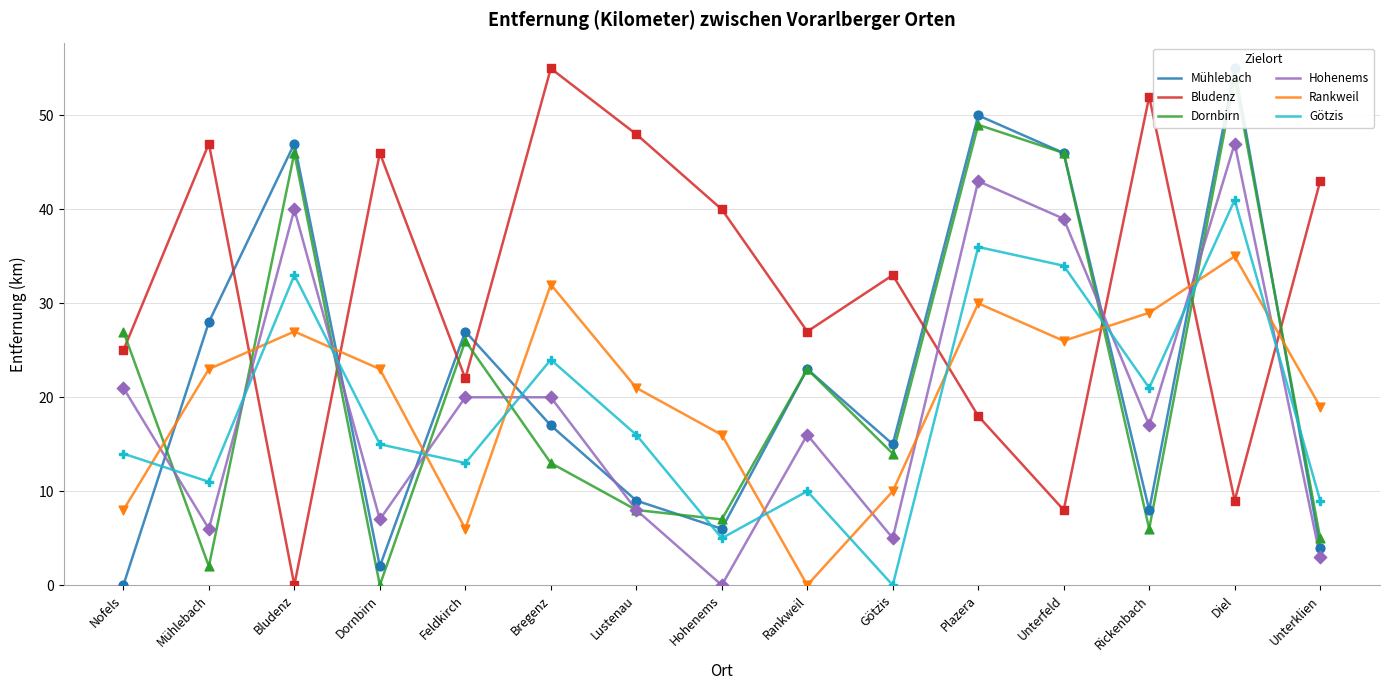

Which series has the largest total across all categories?

Bludenz